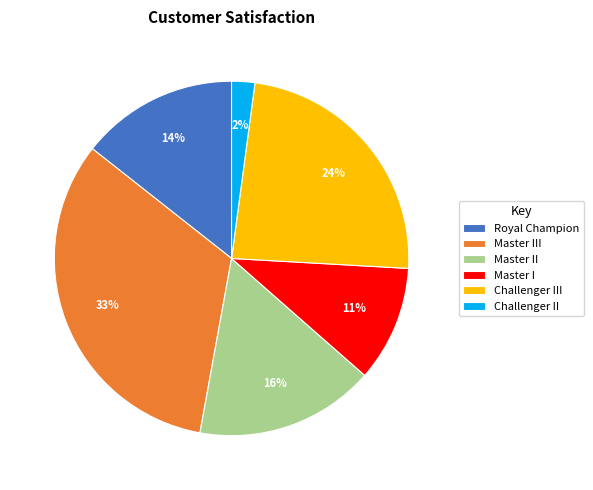

Rank the categories by value from highest to lowest.

Master III, Challenger III, Master II, Royal Champion, Master I, Challenger II